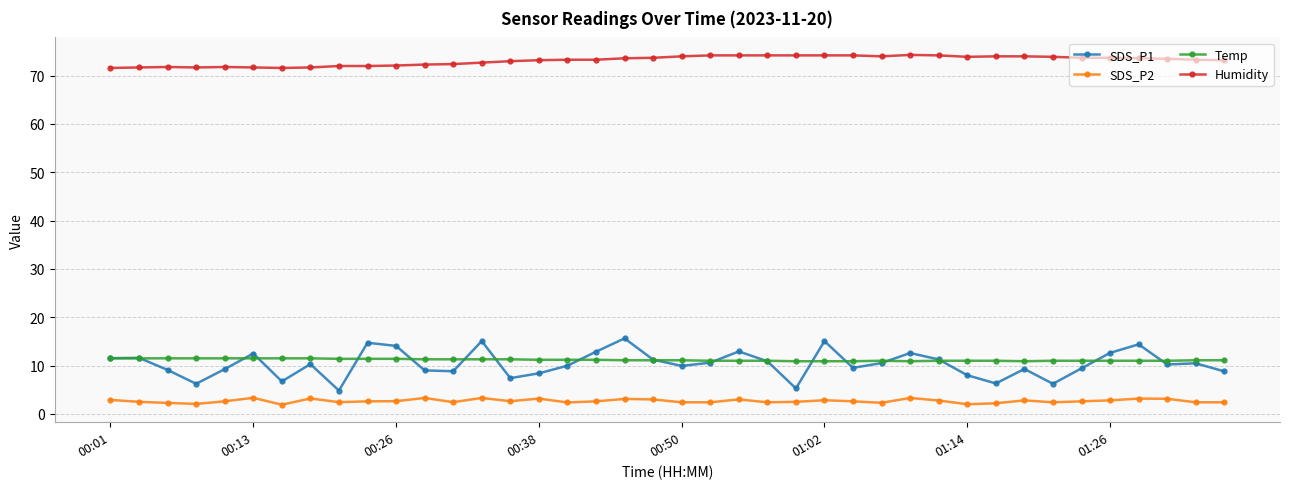

Which series has the widest spread of values?

SDS_P1